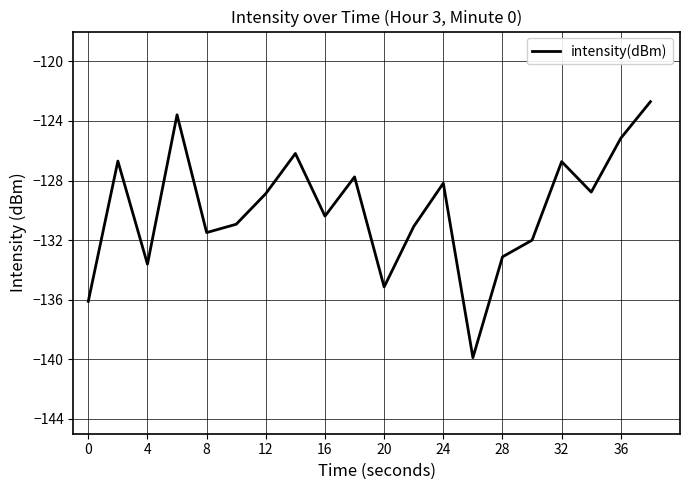

How many interior local peaks (higher than both neighbors) does the data have?

6